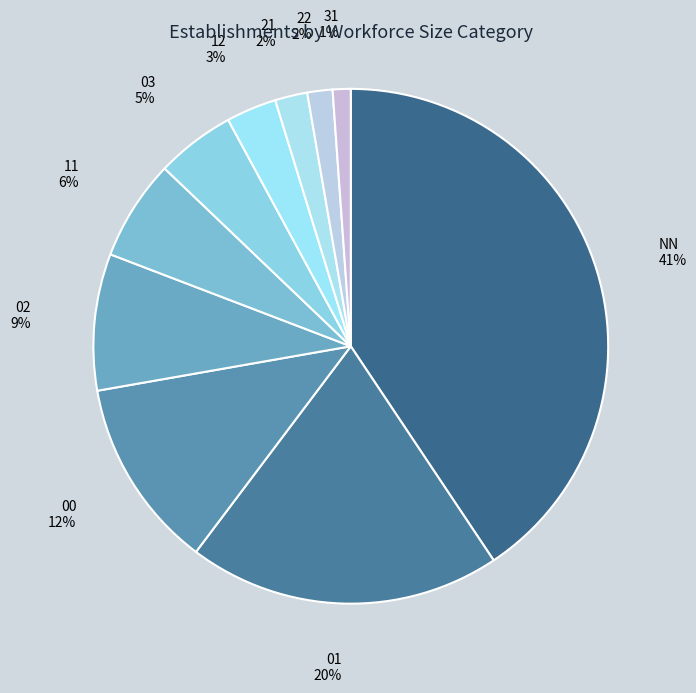

Is the sum of NN and 00 greater than half?

Yes